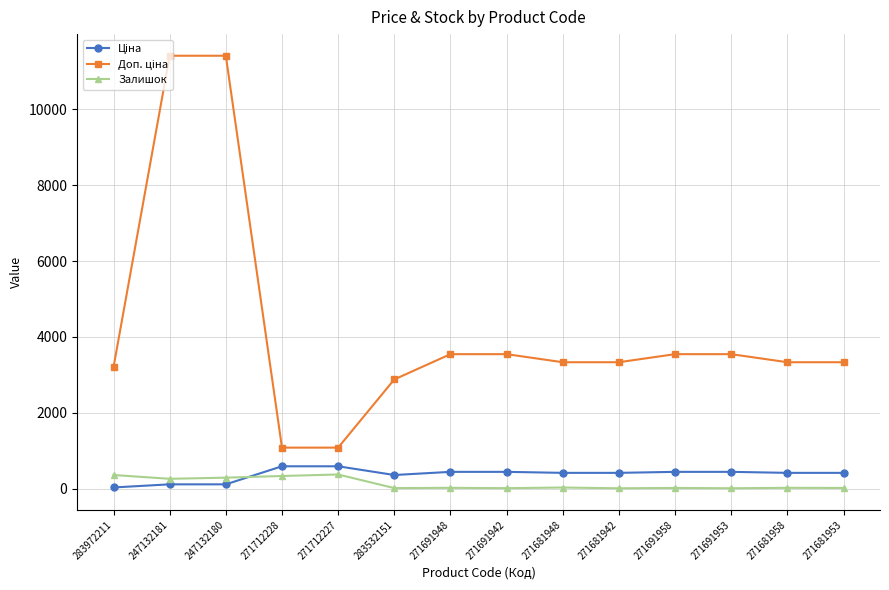

Does the chart display data point markers on the line(s)?

Yes